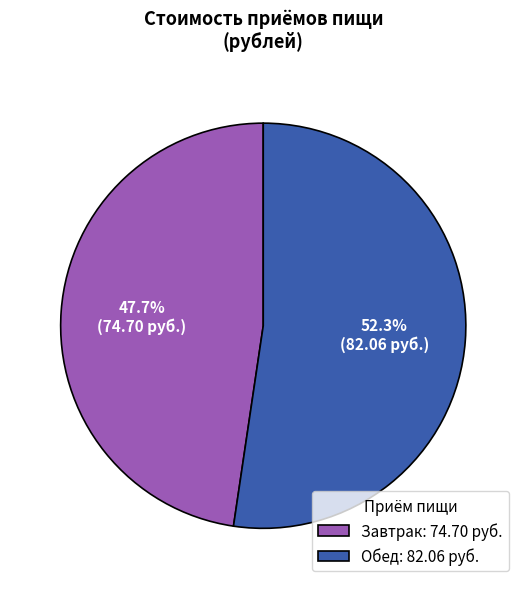

What percentage is the Обед slice, to the nearest percent?

52%